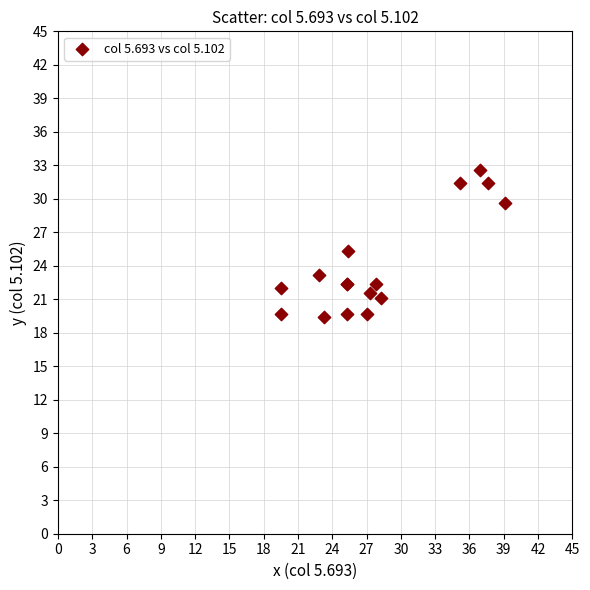

What Y value in the scatter plot is closest to 26?

25.3